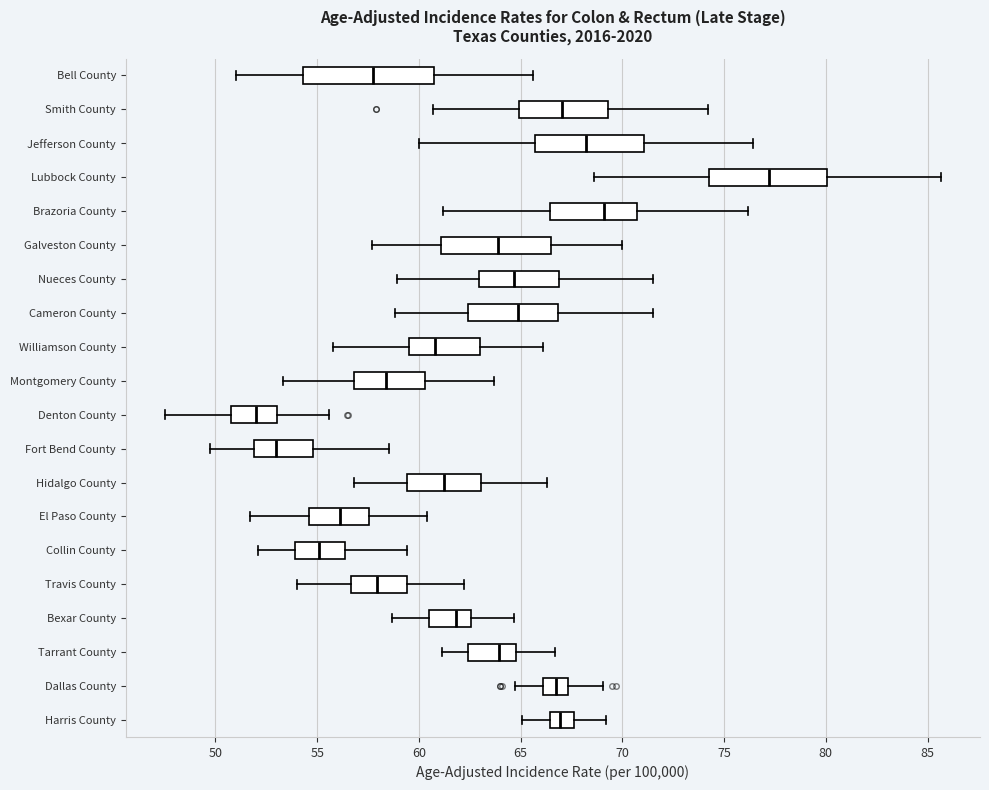

Comparing the boxes themselves (not the whiskers), which one is the widest?

Bell County